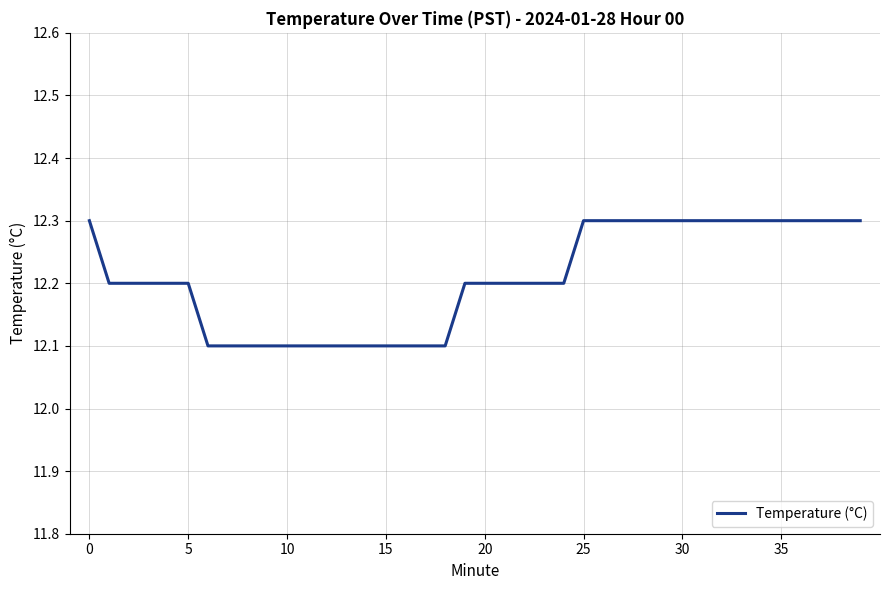

What is the smallest value displayed?

12.1